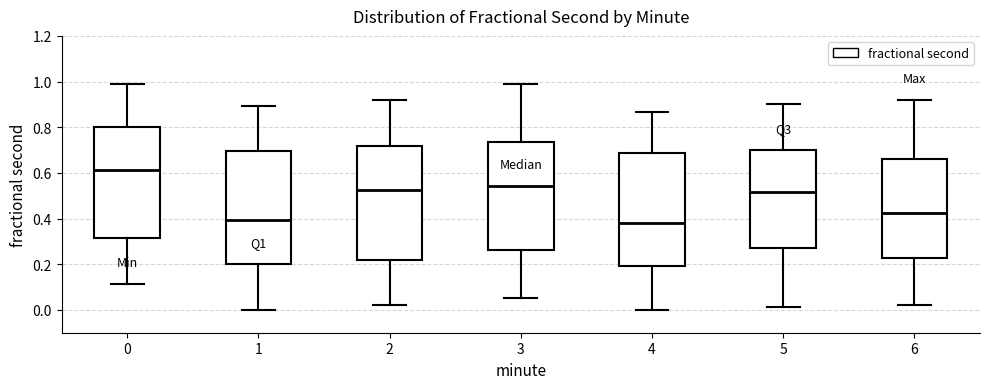

Where does the lower whisker of the box at x = 3 end on the y-axis? The values are not printed on the chart, so give them approximately, as read against the axis.

0.06